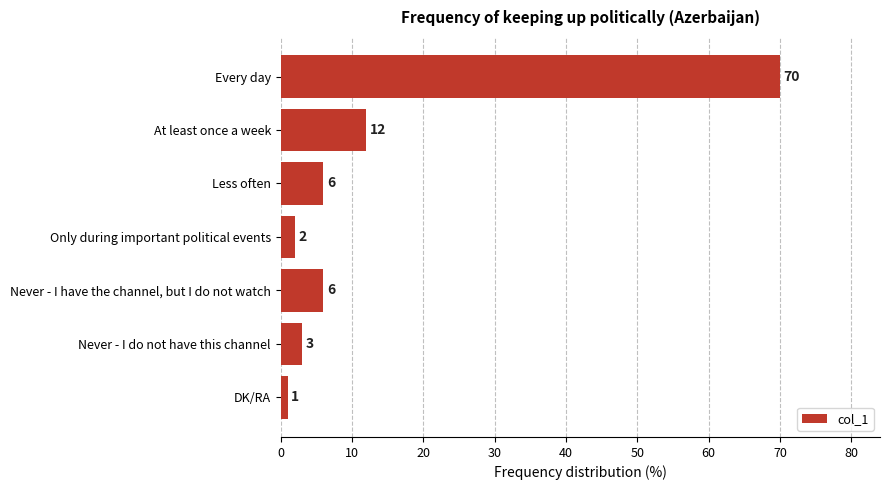

Reading top to bottom, list all the values displayed in this chart.

70	12	6	2	6	3	1